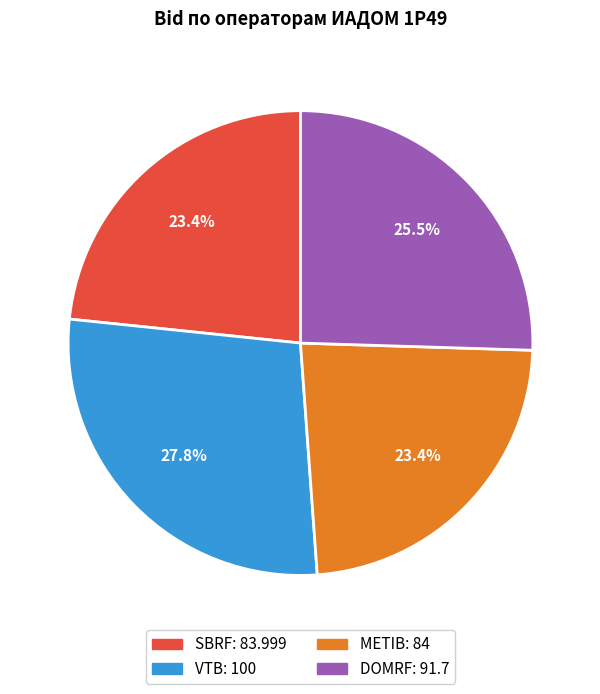

Do METIB and DOMRF together represent more than half of the pie?

No